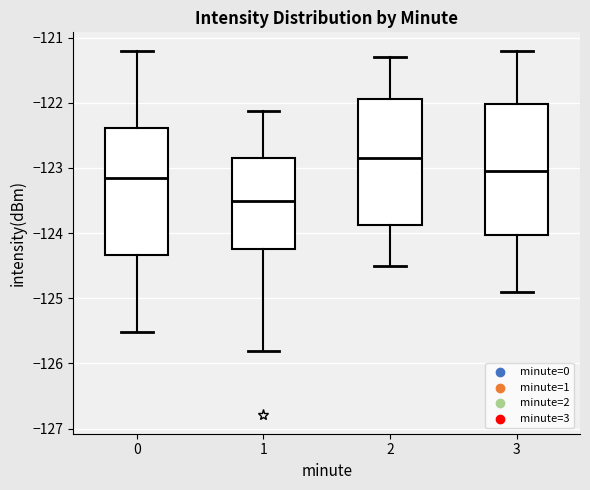

Which box has the highest median line?

2